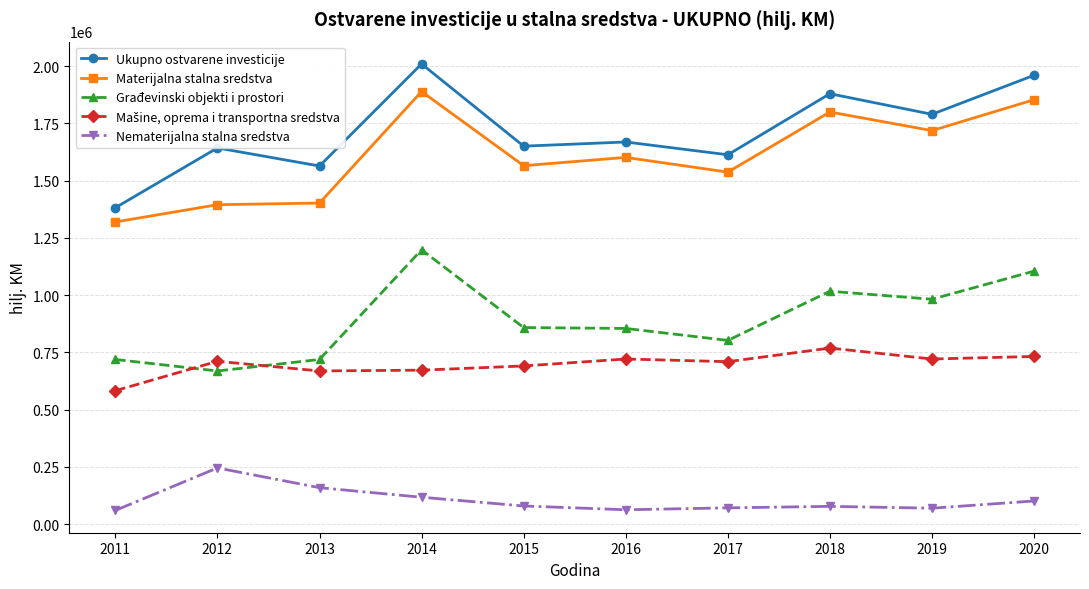

Where is the first local maximum for Građevinski objekti i prostori?

2014